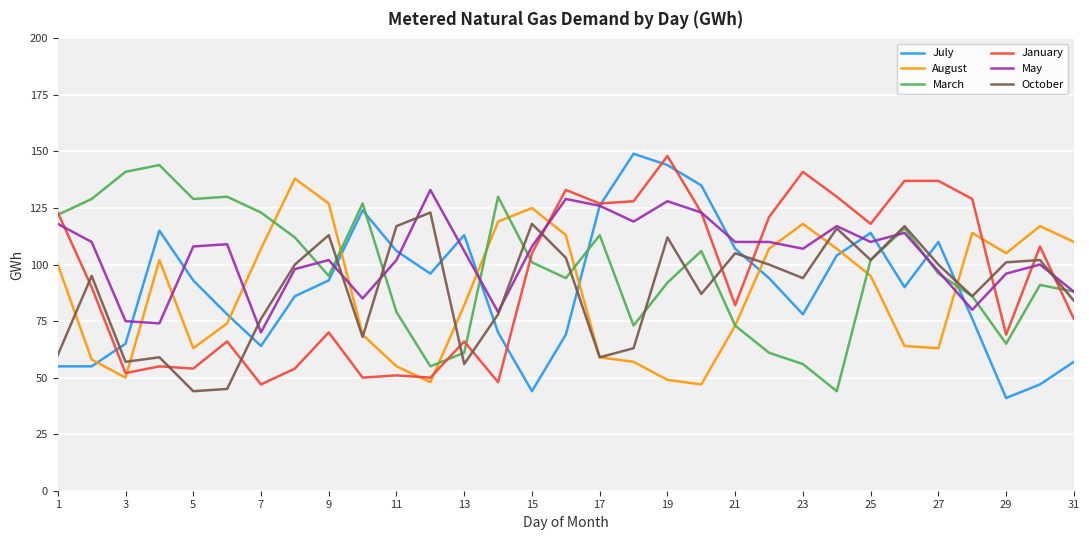

What is the maximum value for July?

149